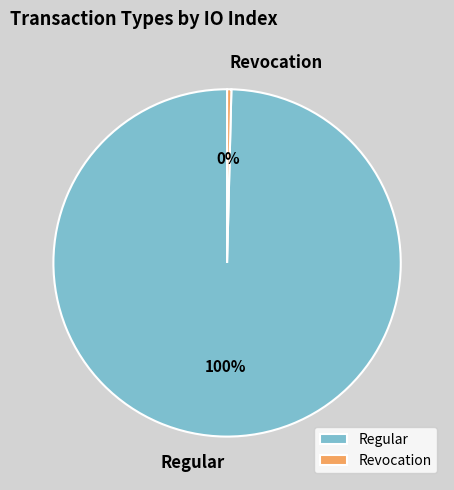

To the nearest percent, what is the average slice percentage?

50%